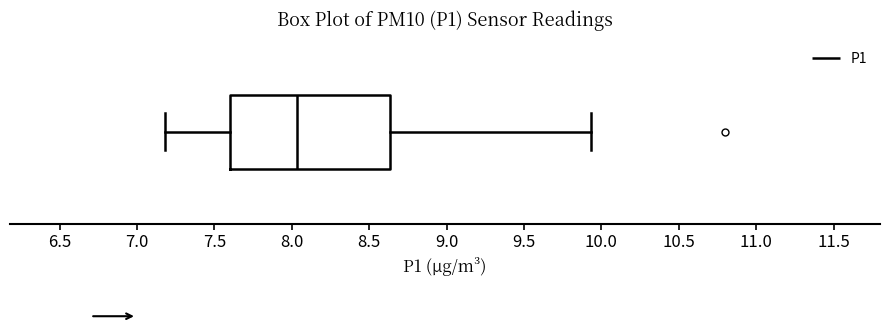

Transcribe this box plot: give where the median line is, the range the box spans, and where the two whiskers end, as read against the x-axis. The values are not printed on the chart, so give them approximately, as read against the axis.

median 8.05, box 7.60 to 8.65, whiskers 7.20 to 9.95